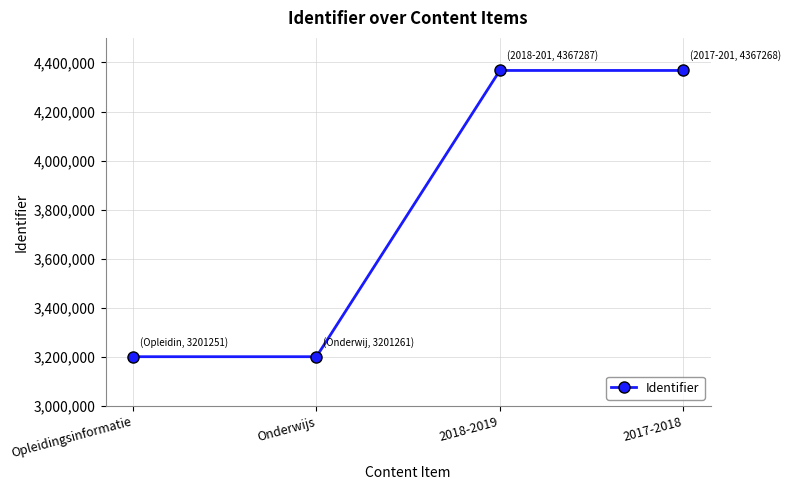

What is the greatest value displayed?

4367287